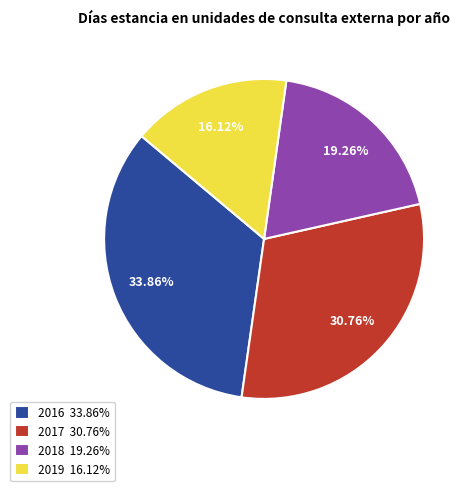

Rank the categories by value from highest to lowest.

2016 33.86%, 2017 30.76%, 2018 19.26%, 2019 16.12%